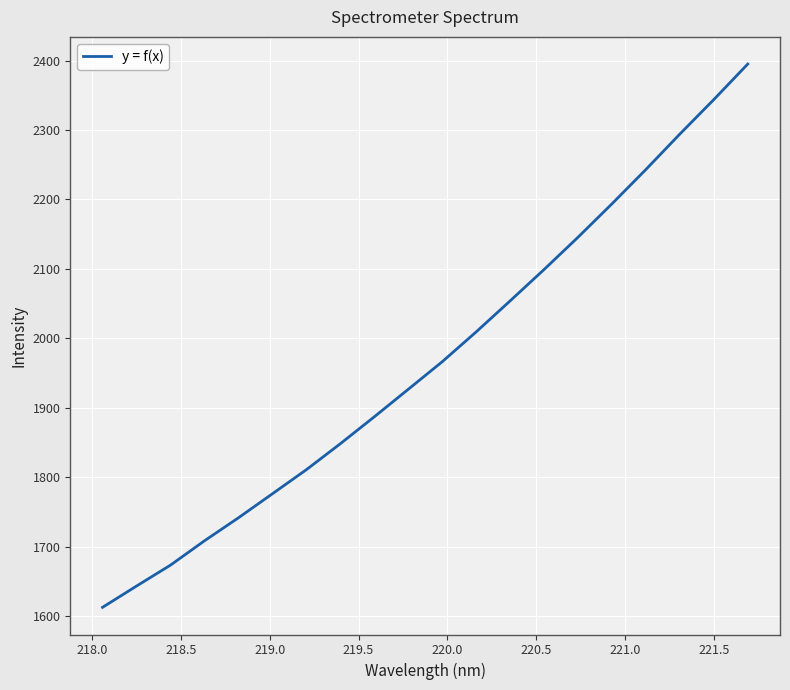

What is the minimum value shown in the chart?

1612.4